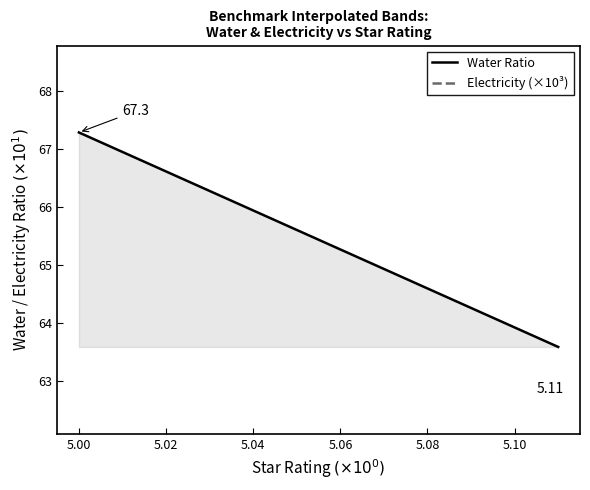

What is the highest value of the Electricity (×10³) series?

4.8